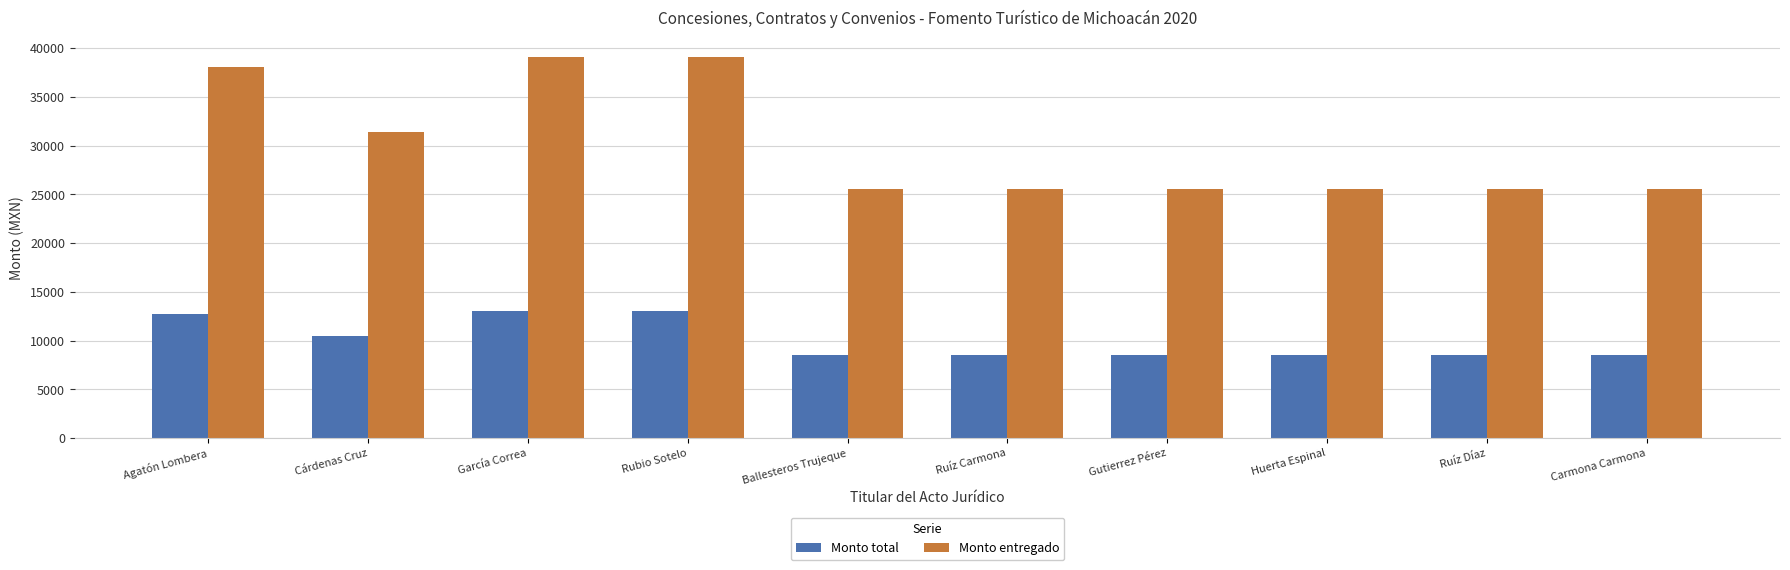

True or false: Monto entregado has a value of 25506.2 at Ballesteros Trujeque.

True